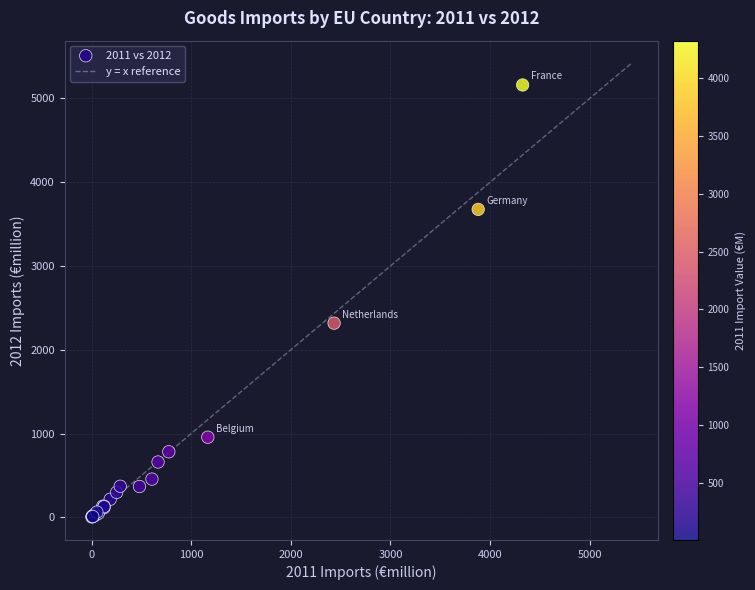

What Y value in the scatter plot is closest to 2582?

2317.6